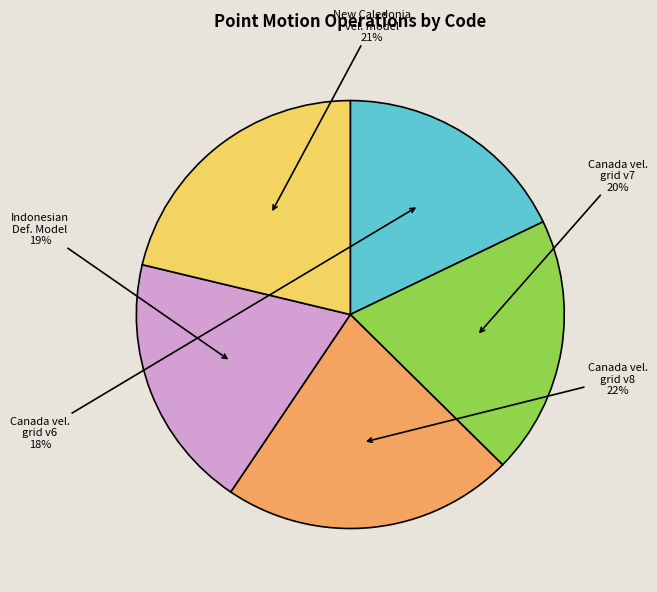

To the nearest percent, what is the average slice percentage?

20%